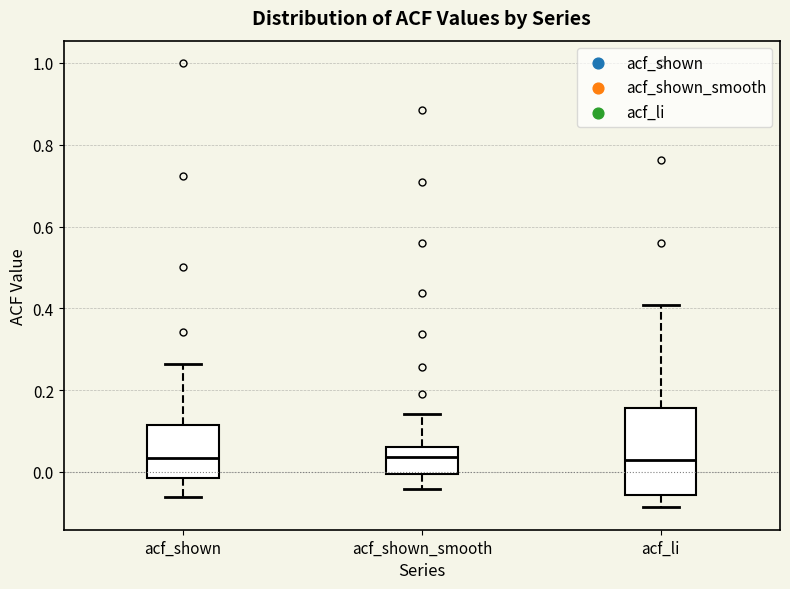

Comparing the boxes themselves (not the whiskers), which one is the tallest?

acf_li